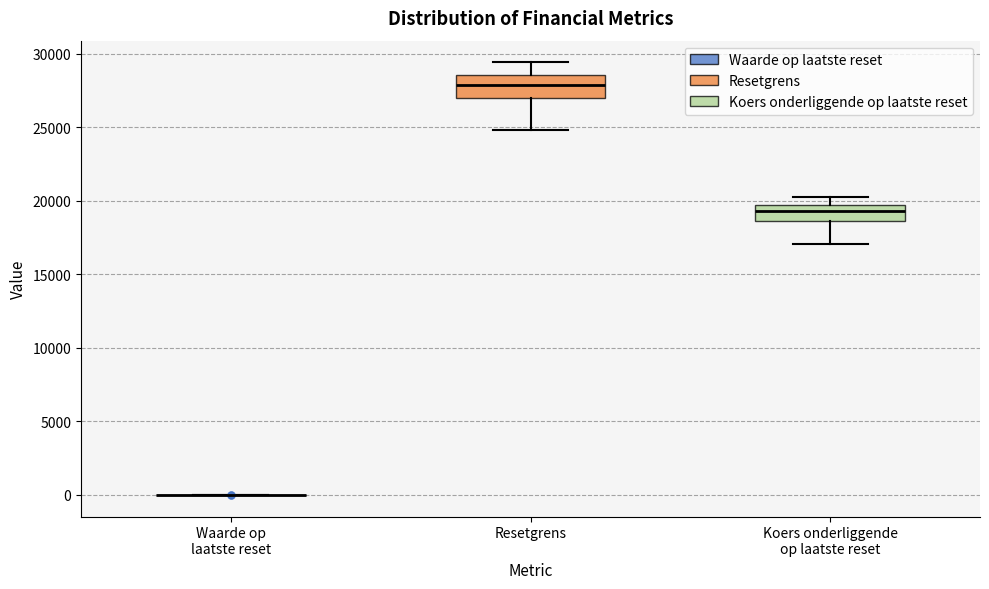

Reading left to right, transcribe this box plot: for each box, give where its median line is, the range the box spans, and where its two whiskers end, as read against the y-axis. The values are not printed on the chart, so give them approximately, as read against the axis.

Waarde op laatste reset: box collapsed to a line at 0, whiskers 0 to 0
Resetgrens: median 28000, box 27000 to 28500, whiskers 25000 to 29500
Koers onderliggende op laatste reset: median 19500 (inside the box), box 18500 to 19500, whiskers 17000 to 20500